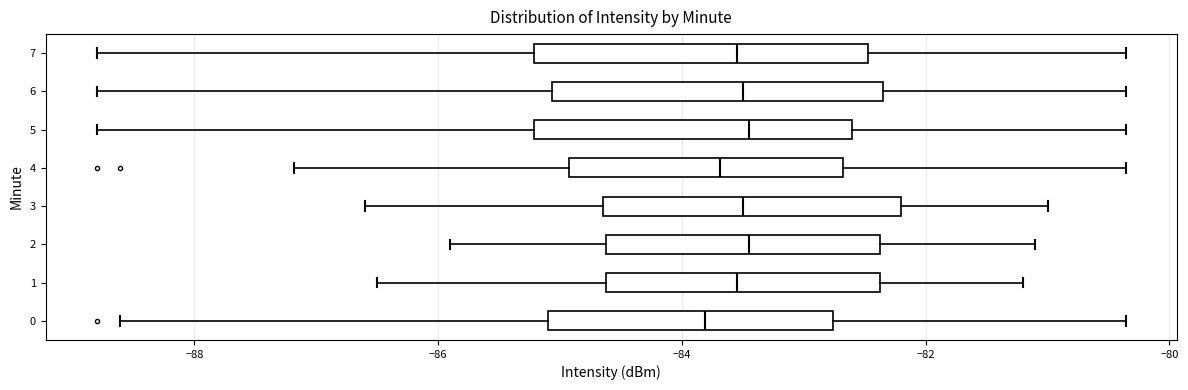

Reading bottom to top, read every box against the x-axis: the position of its median line, the range the box covers, and the ends of its whiskers. The values are not printed on the chart, so give them approximately, as read against the axis.

0: median -83.8, box -85.2 to -82.8, whiskers -88.6 to -80.4
1: median -83.6, box -84.6 to -82.4, whiskers -86.4 to -81.2
2: median -83.4, box -84.6 to -82.4, whiskers -85.8 to -81.0
3: median -83.4, box -84.6 to -82.2, whiskers -86.6 to -81.0
4: median -83.6, box -85.0 to -82.6, whiskers -87.2 to -80.4
5: median -83.4, box -85.2 to -82.6, whiskers -88.8 to -80.4
6: median -83.4, box -85.0 to -82.4, whiskers -88.8 to -80.4
7: median -83.6, box -85.2 to -82.4, whiskers -88.8 to -80.4